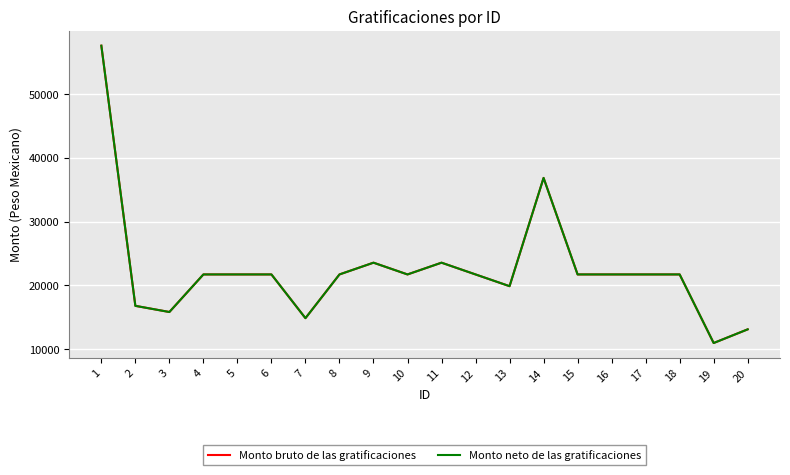

Which category has the lowest value in the Monto neto de las gratificaciones series?

19